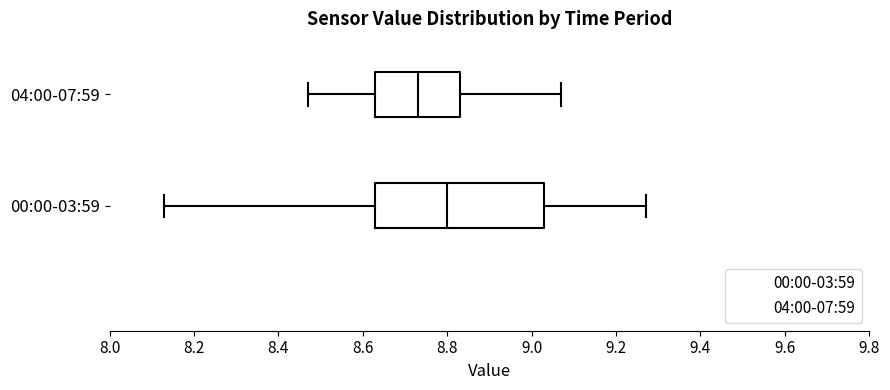

Reading bottom to top, transcribe this box plot: for each box, give where its median line is, the range the box spans, and where its two whiskers end, as read against the x-axis. The values are not printed on the chart, so give them approximately, as read against the axis.

00:00-03:59: median 8.80, box 8.64 to 9.04, whiskers 8.14 to 9.28
04:00-07:59: median 8.74, box 8.64 to 8.84, whiskers 8.48 to 9.08